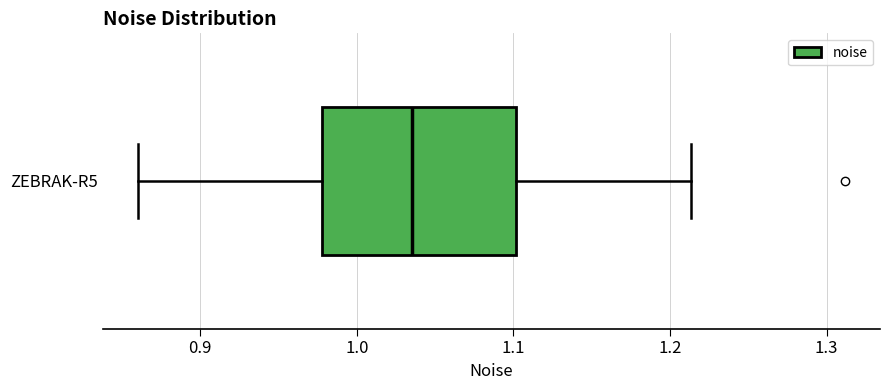

Transcribe this box plot: give where the median line is, the range the box spans, and where the two whiskers end, as read against the x-axis. The values are not printed on the chart, so give them approximately, as read against the axis.

median 1.04, box 0.98 to 1.10, whiskers 0.86 to 1.21